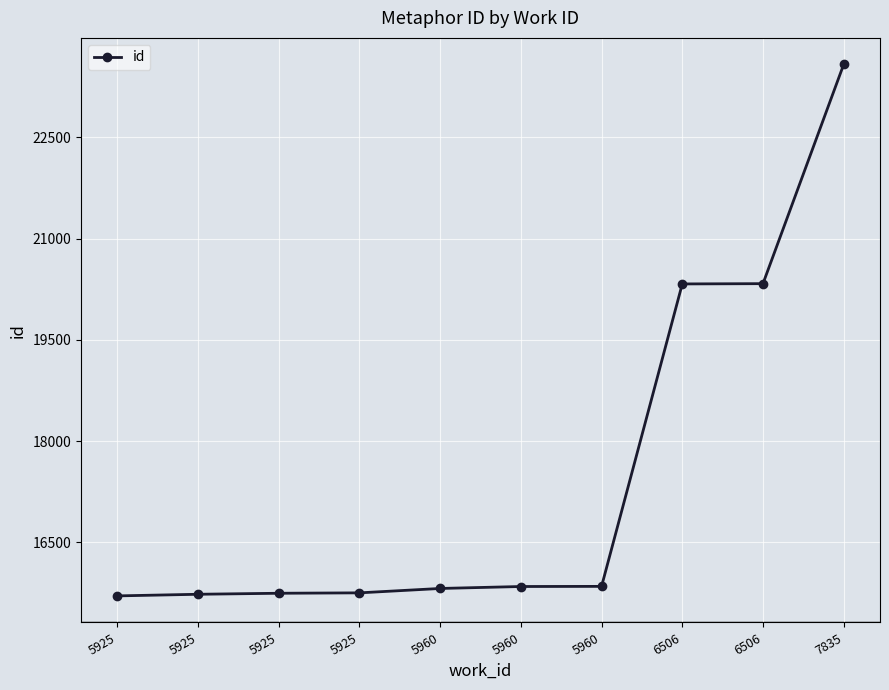

What is the difference between the maximum and minimum values?

7872